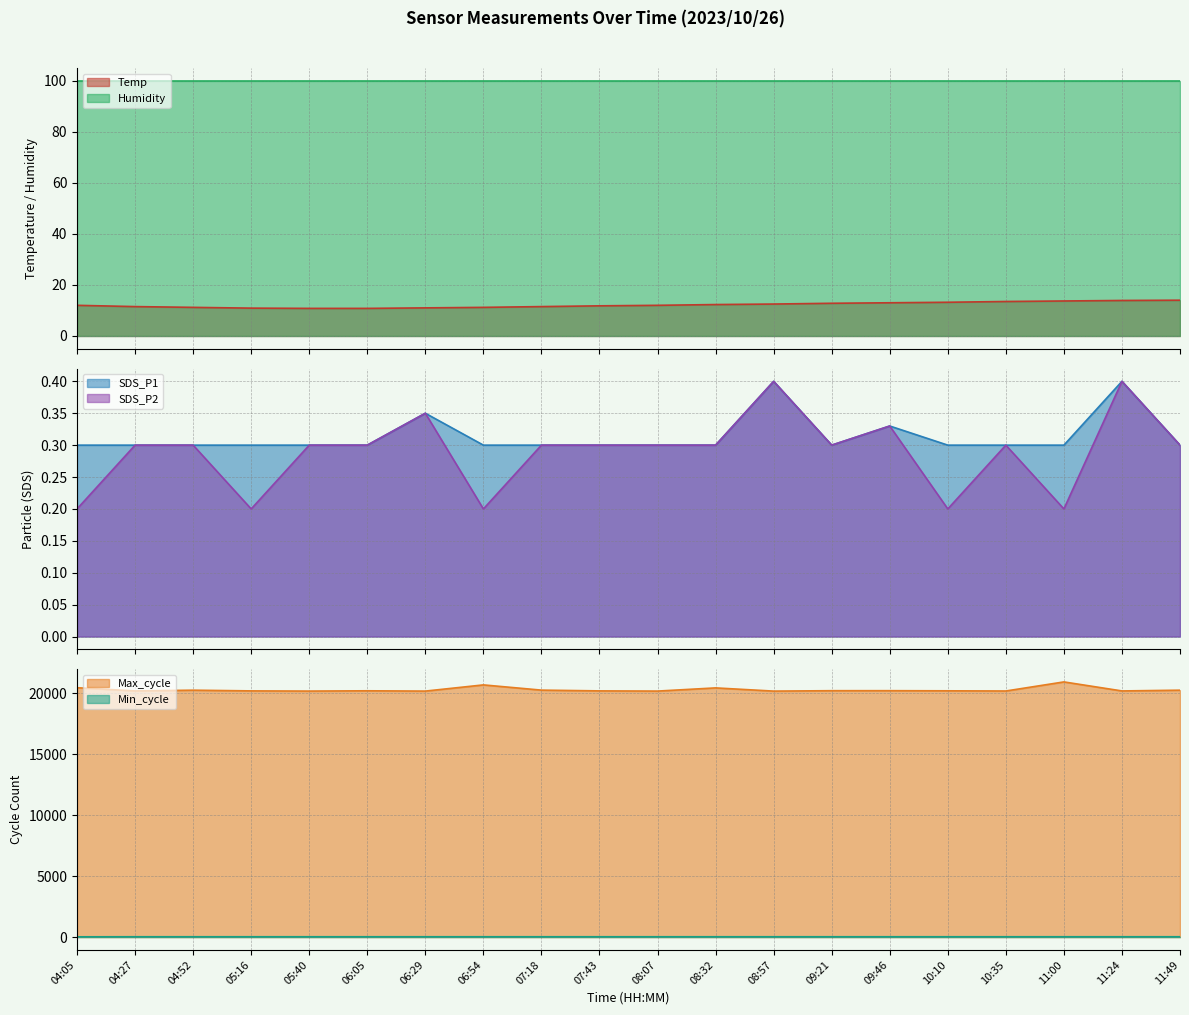

The SDS_P1 series shows 0.3 at 06:29. True or false?

True